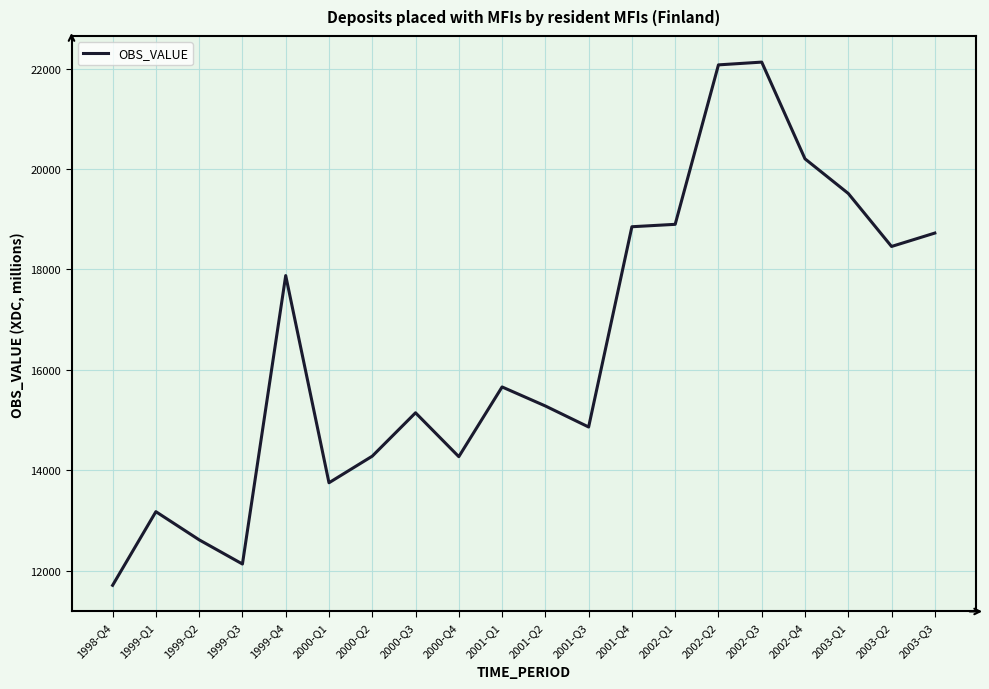

What is the minimum value shown in the chart?

11707